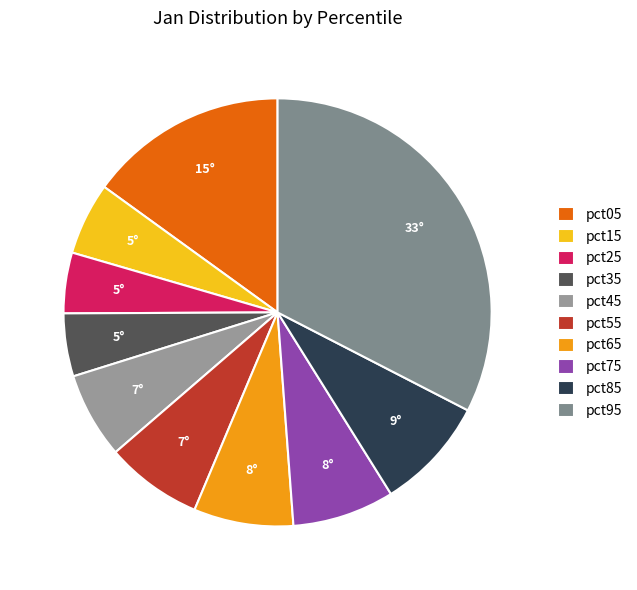

To the nearest percent, what is the combined percentage of pct15 and pct35?

10%